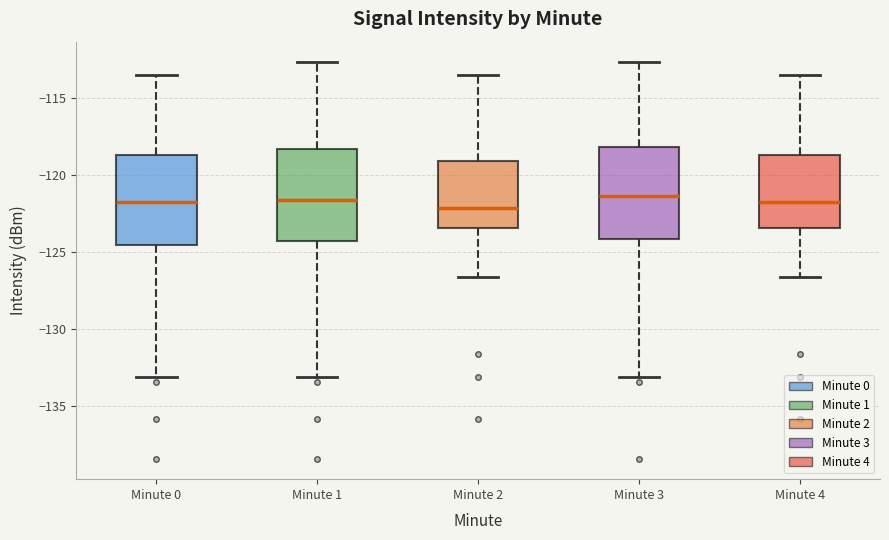

Reading left to right, read every box against the y-axis: the position of its median line, the range the box covers, and the ends of its whiskers. The values are not printed on the chart, so give them approximately, as read against the axis.

Minute 0: median -121.5, box -124.5 to -118.5, whiskers -133.0 to -113.5
Minute 1: median -121.5, box -124.5 to -118.5, whiskers -133.0 to -112.5
Minute 2: median -122.0, box -123.5 to -119.0, whiskers -126.5 to -113.5
Minute 3: median -121.5, box -124.0 to -118.0, whiskers -133.0 to -112.5
Minute 4: median -121.5, box -123.5 to -118.5, whiskers -126.5 to -113.5